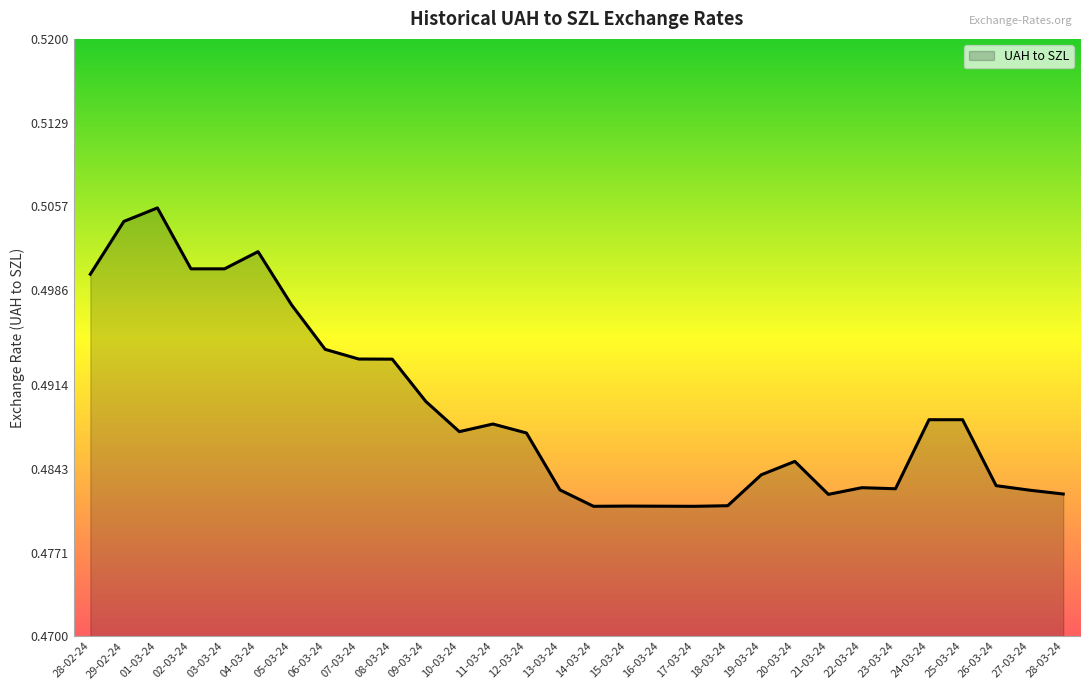

What position from the left is 26-03-24?

28